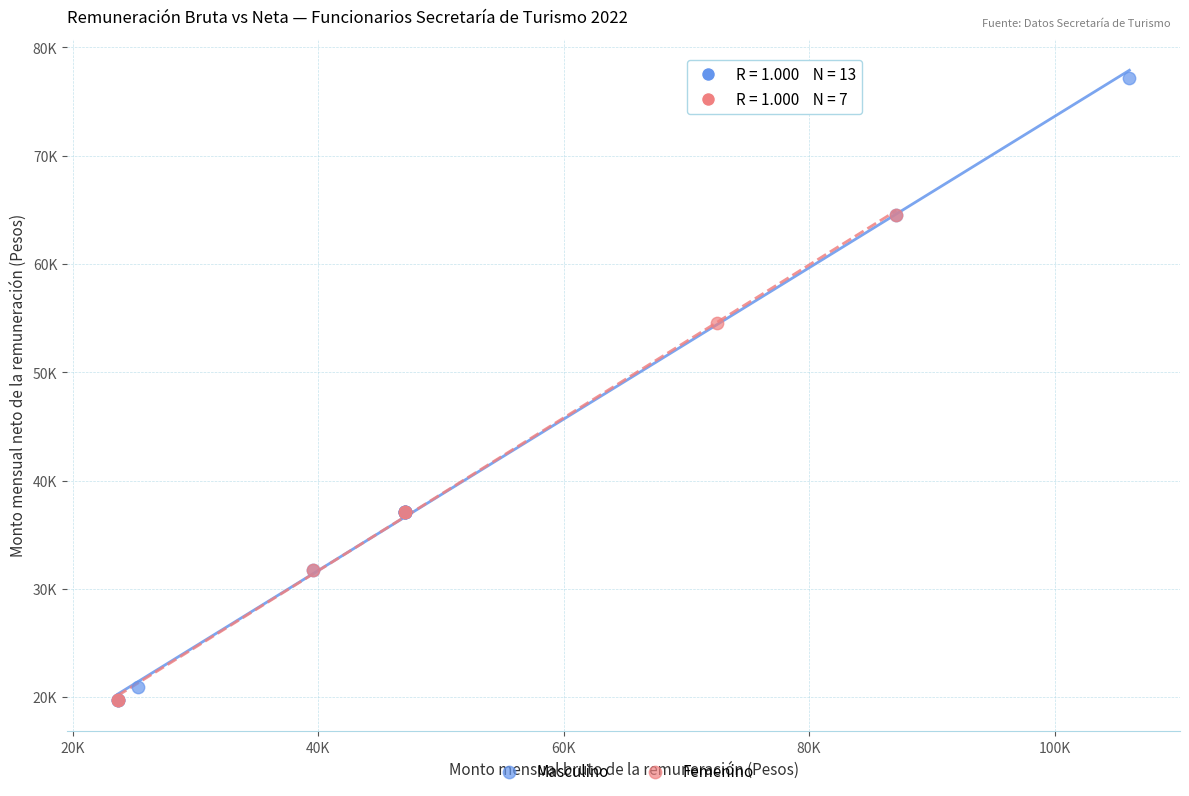

Which series has the widest spread of Y values?

Masculino